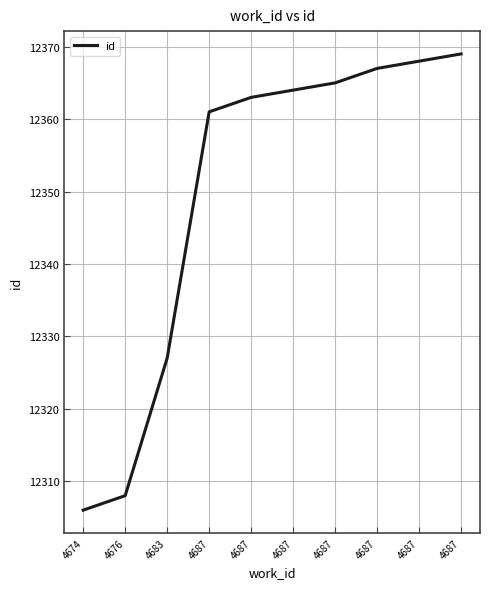

What is the change in value from 4674 to 4687?

+55